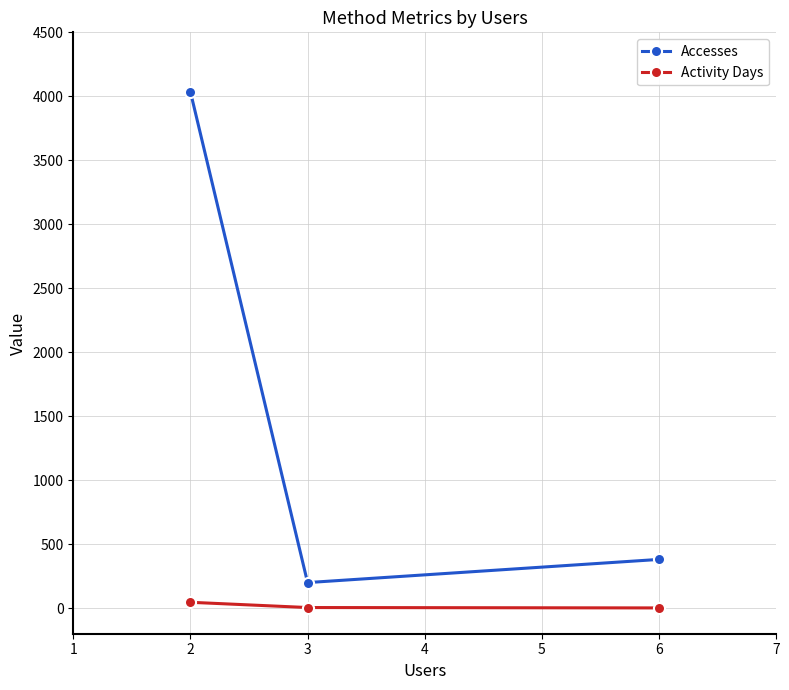

Which series has the largest range (max minus min)?

Accesses